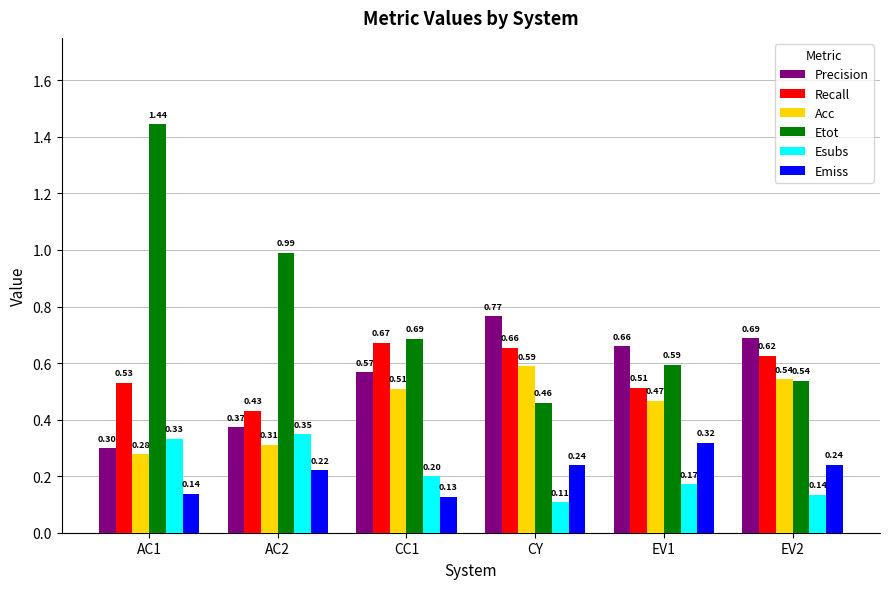

Rank the categories by Recall value from highest to lowest.

CC1, CY, EV2, AC1, EV1, AC2